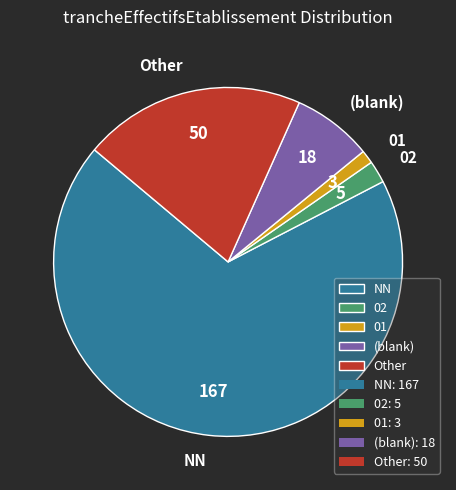

Approximately how many times larger is the value at Other compared to 01?

16.7